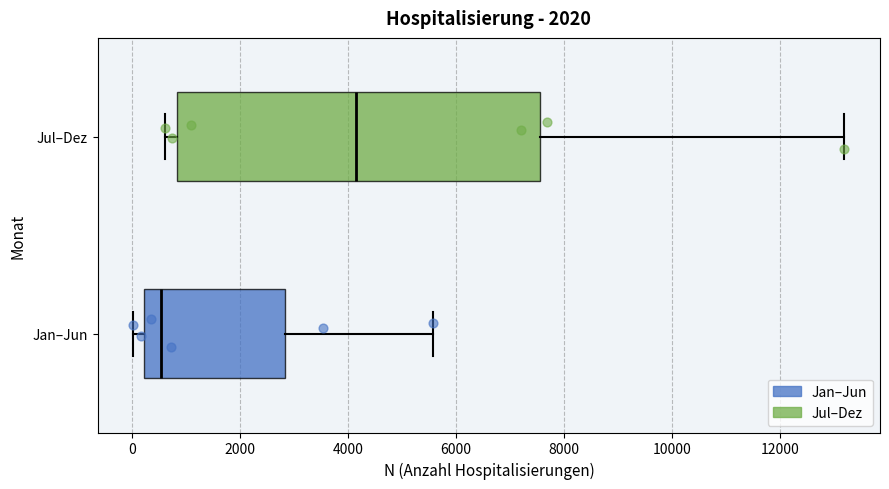

Where is the right edge of the box for Jan–Jun on the x-axis? The values are not printed on the chart, so give them approximately, as read against the axis.

2800